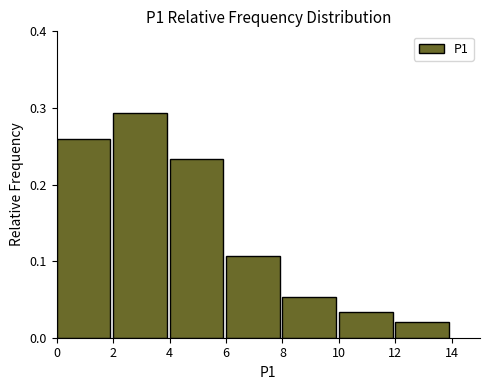

Reading left to right, transcribe this chart: for each bar, give the range it covers on the x-axis and its height. The values are not printed on the chart, so give them approximately, as read against the axis.

0 to 2: 0.26
2 to 4: 0.29
4 to 6: 0.23
6 to 8: 0.11
8 to 10: 0.05
10 to 12: 0.03
12 to 14: 0.02